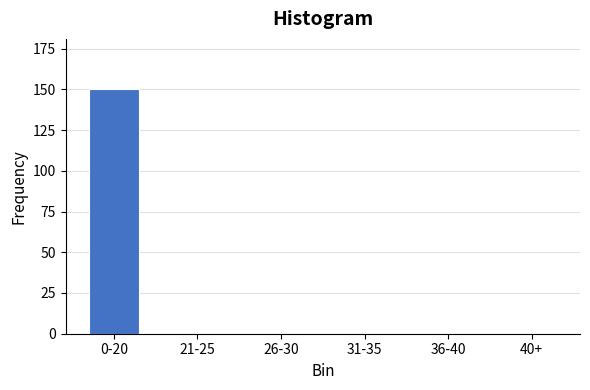

Reading right to left, list all the values displayed in this chart.

40+=0	36-40=0	31-35=0	26-30=0	21-25=0	0-20=150